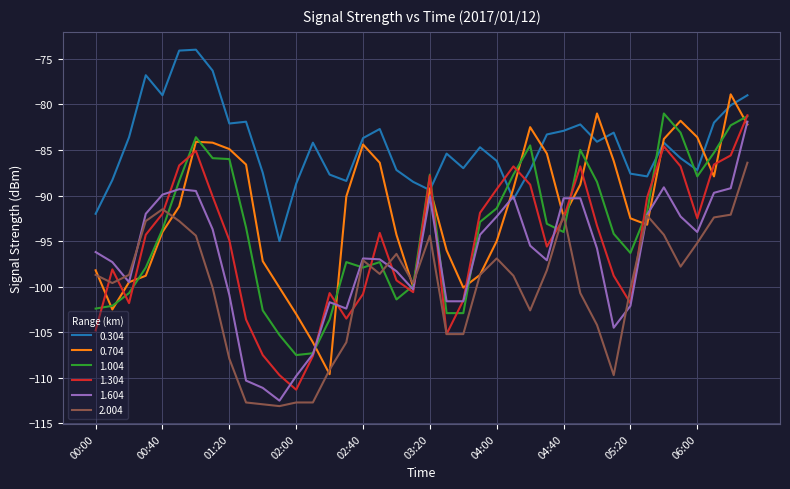

What is the greatest value displayed?

-74.0